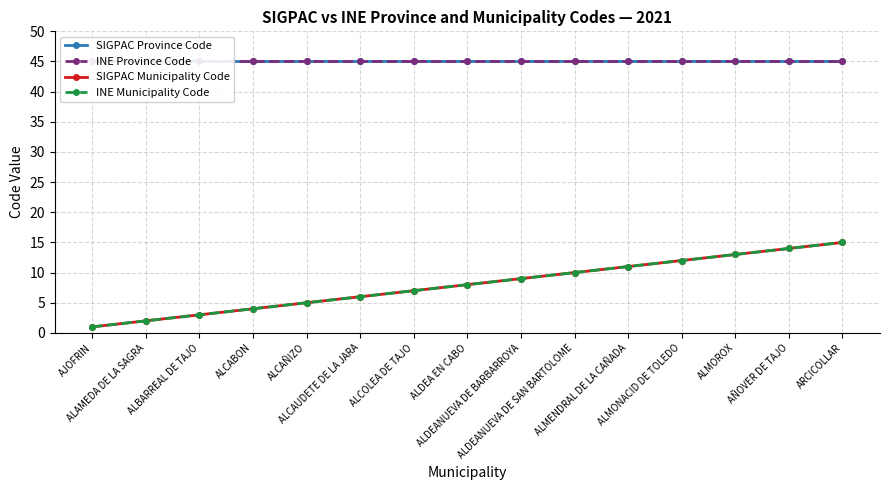

True or false: SIGPAC Province Code and INE Province Code intersect in this chart.

False